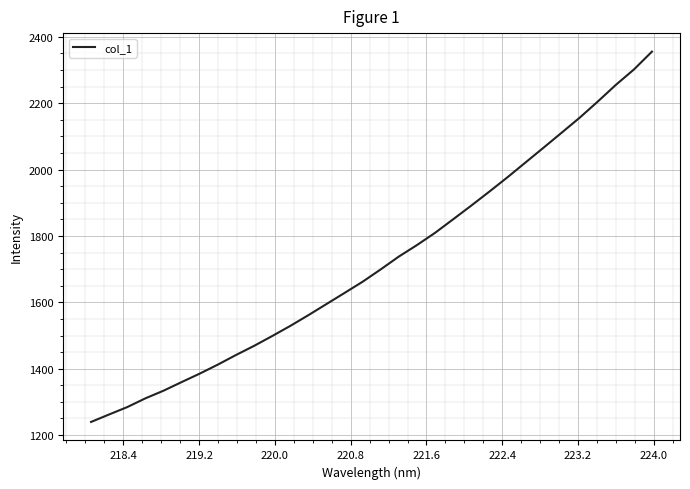

What is the difference between the maximum and minimum values?

1115.7